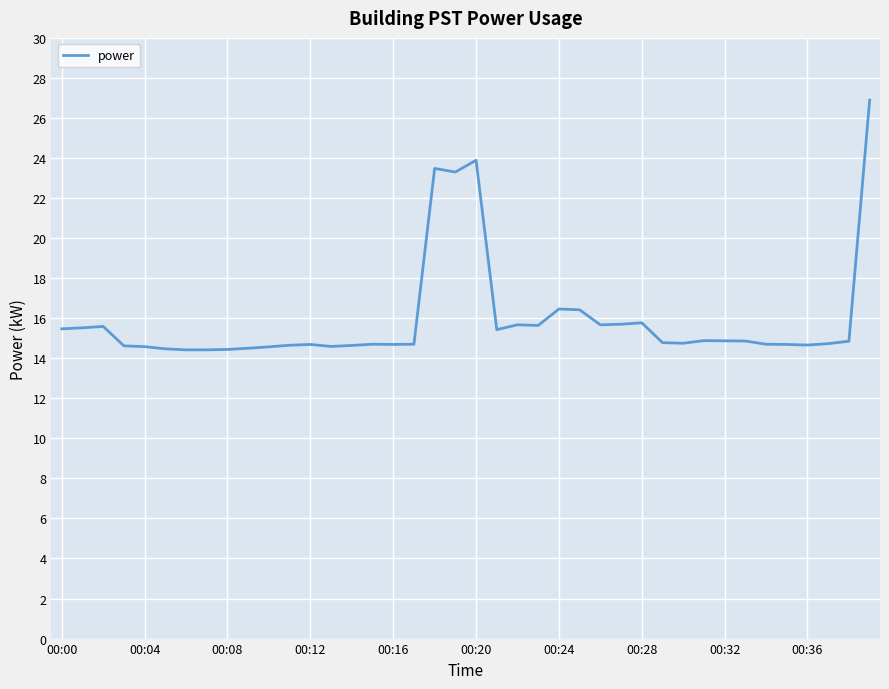

What is the minimum value shown in the chart?

14.4